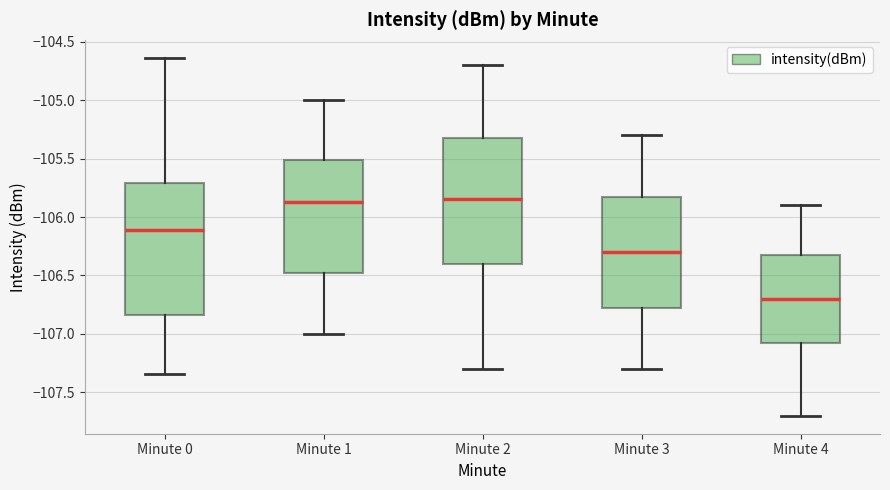

Where does the lower whisker of the box for Minute 0 end on the y-axis? The values are not printed on the chart, so give them approximately, as read against the axis.

-107.35